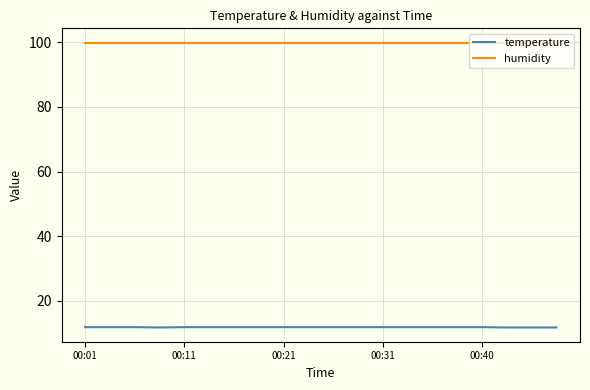

Which series has the largest total across all categories?

humidity